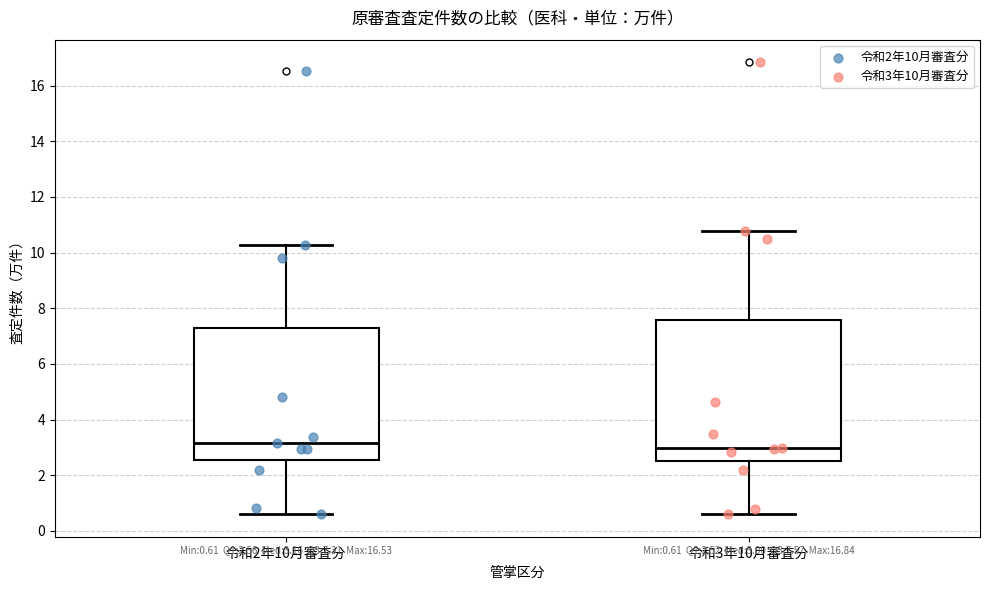

Which box is the tallest, from its lower edge to its upper edge?

令和3年10月審査分